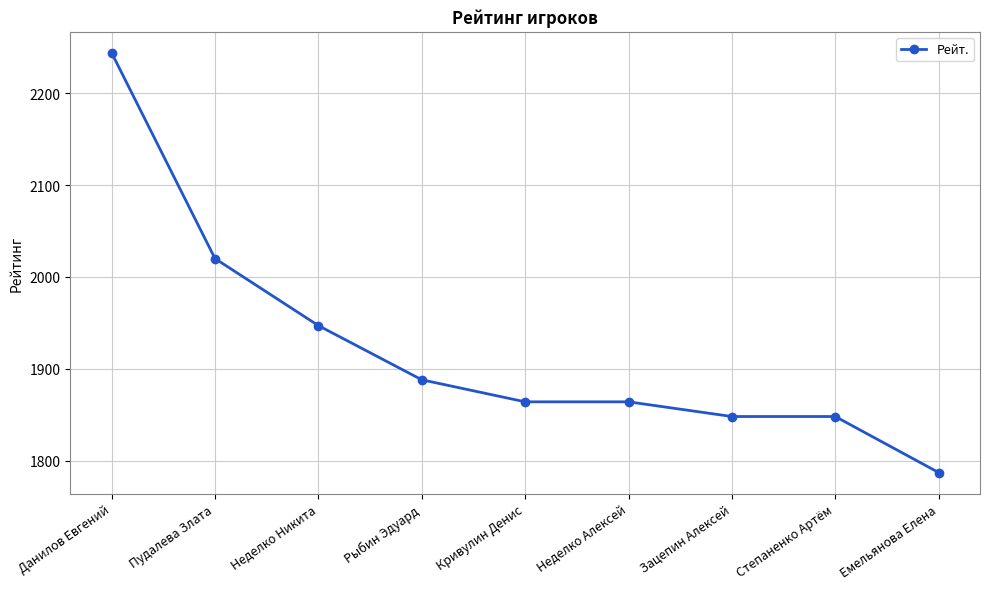

How many values are below 1864?

3